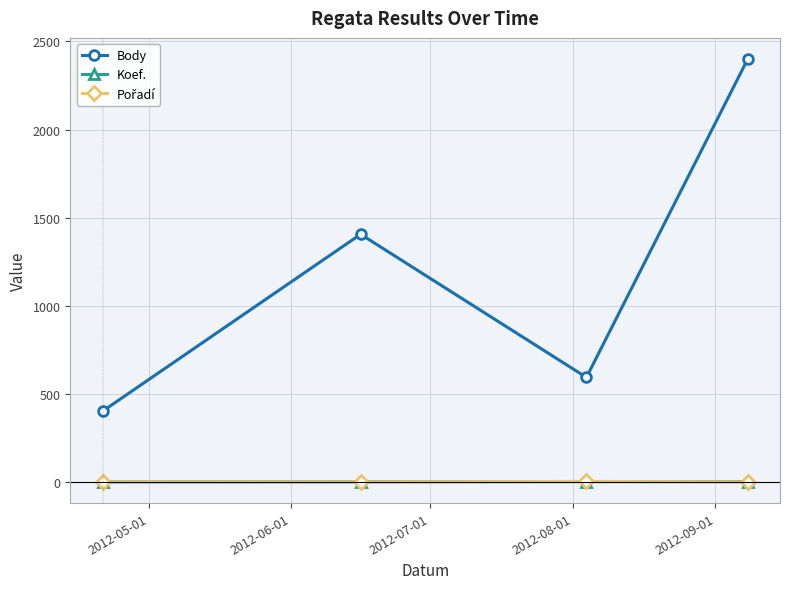

In Body, how many points are lower than both neighbors (excluding endpoints)?

1